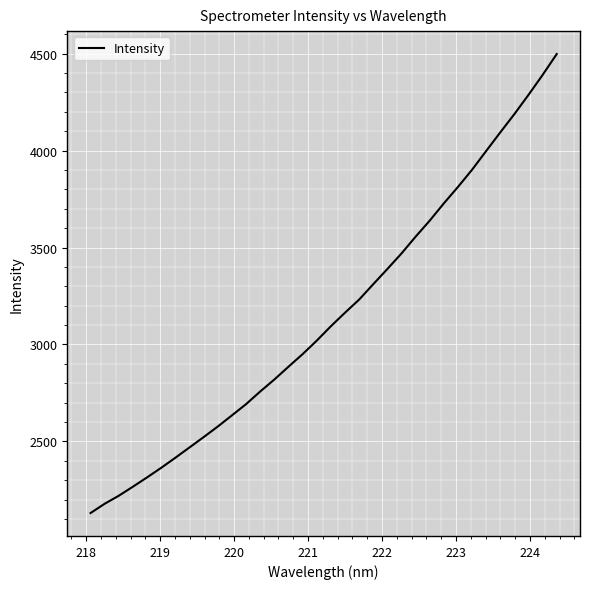

Count the number of categories in the chart.

34